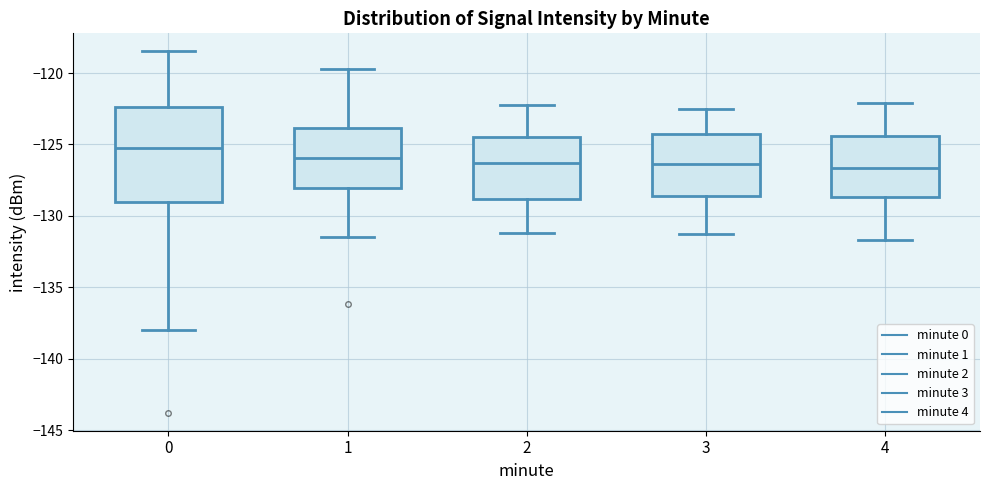

Reading left to right, read every box against the y-axis: the position of its median line, the range the box covers, and the ends of its whiskers. The values are not printed on the chart, so give them approximately, as read against the axis.

0: median -125.0, box -129.0 to -122.5, whiskers -138.0 to -118.5
1: median -126.0, box -128.0 to -124.0, whiskers -131.5 to -119.5
2: median -126.5, box -129.0 to -124.5, whiskers -131.0 to -122.0
3: median -126.5, box -128.5 to -124.5, whiskers -131.5 to -122.5
4: median -126.5, box -128.5 to -124.5, whiskers -131.5 to -122.0